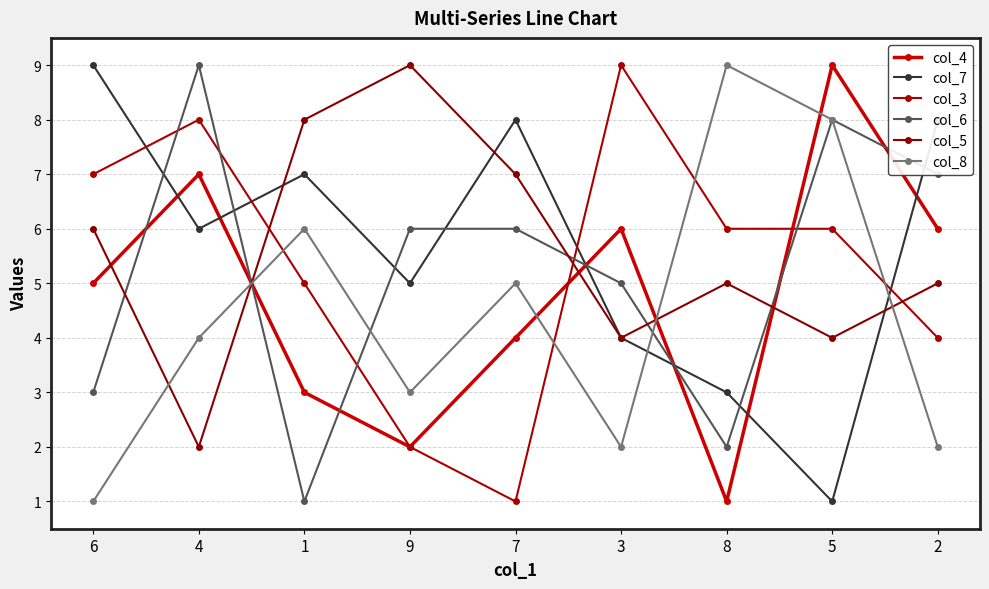

What is the label of the 7th point from the left?

8